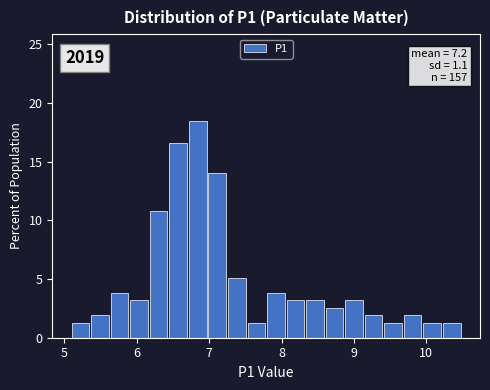

Read against the x-axis, roughly where is the centre of the tallest bar?

6.8